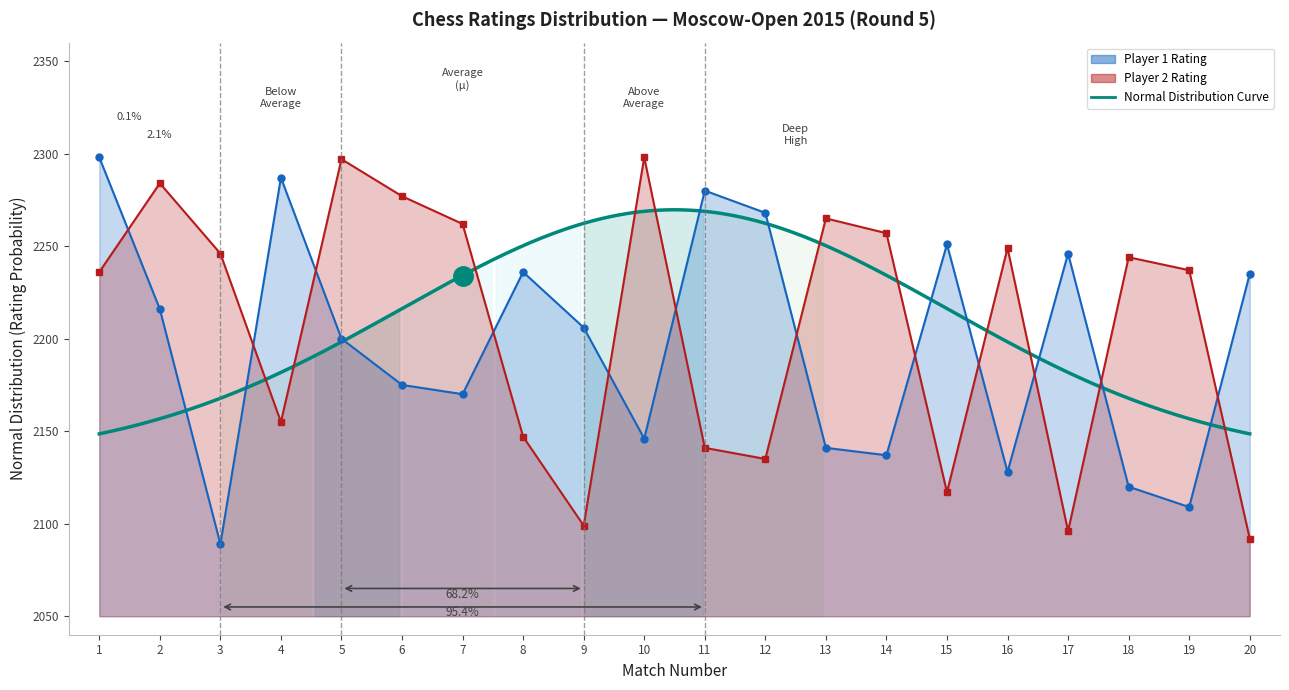

What is the smallest value displayed?

2089